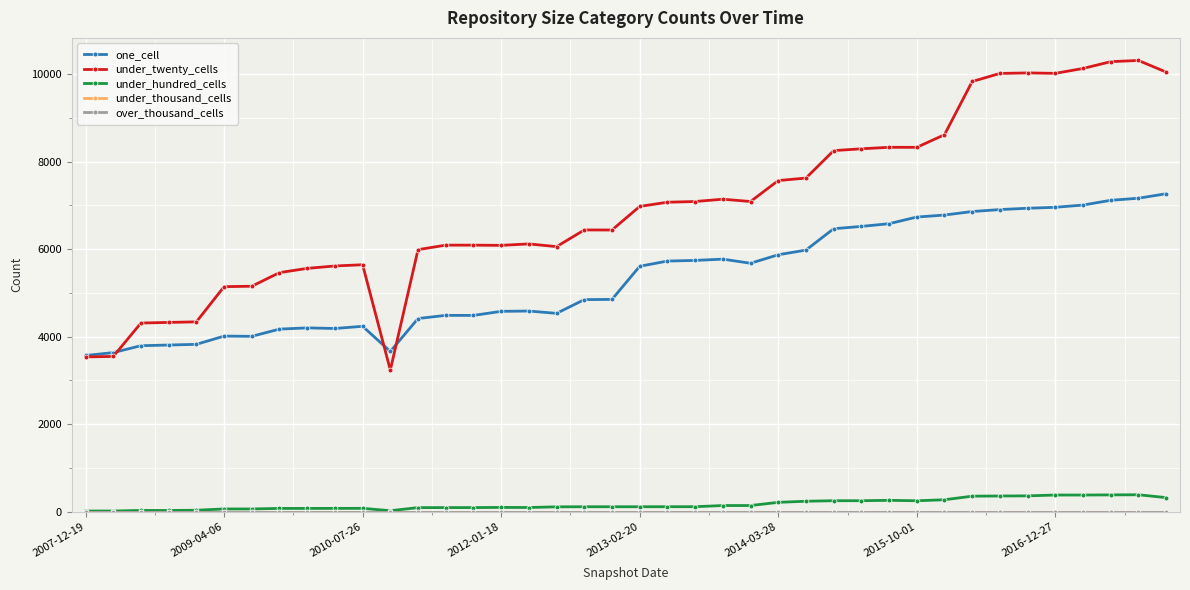

Does the chart have visible grid lines?

Yes